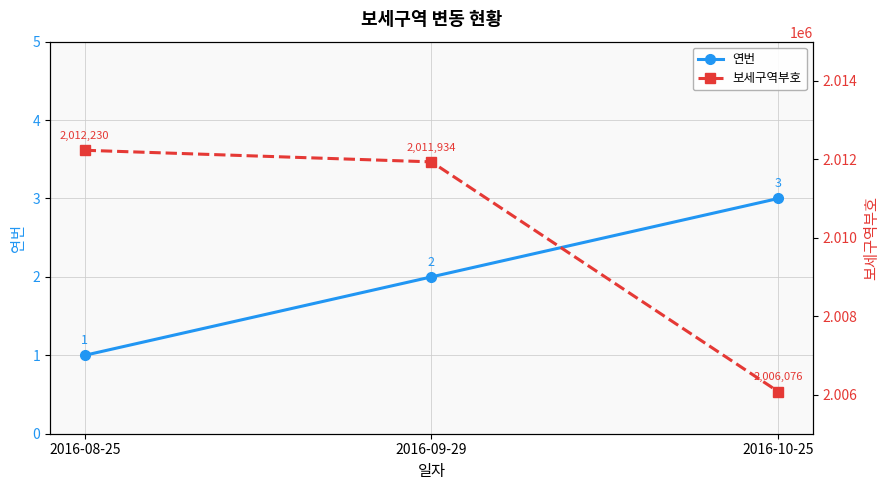

True or false: 연번 has a value of 1 at 2016-08-25.

True